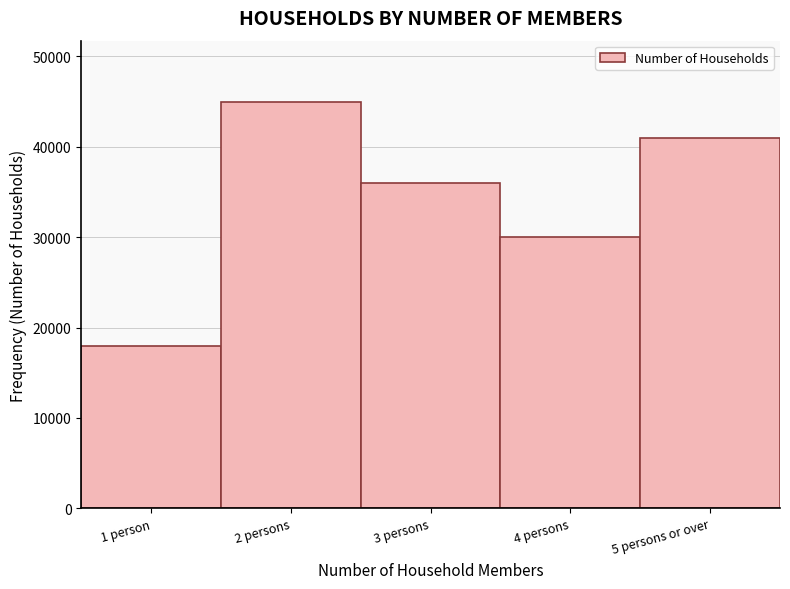

Reading left to right, transcribe all the data shown in this chart.

18000	45000	36000	30000	41000